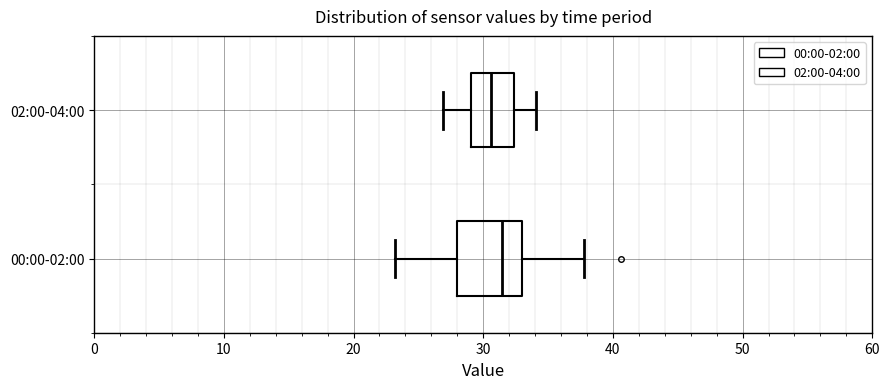

Reading bottom to top, read every box against the x-axis: the position of its median line, the range the box covers, and the ends of its whiskers. The values are not printed on the chart, so give them approximately, as read against the axis.

00:00-02:00: median 31, box 28 to 33, whiskers 23 to 38
02:00-04:00: median 31, box 29 to 32, whiskers 27 to 34